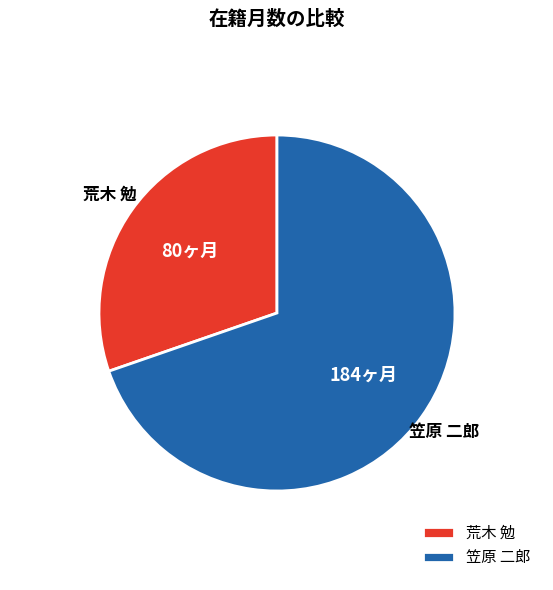

Count the number of slices in the pie.

2